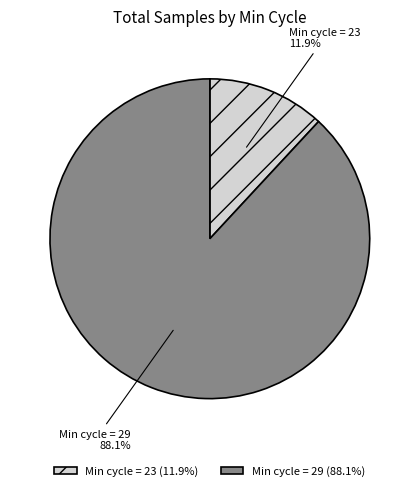

Is Min cycle = 23 the majority of the pie?

No